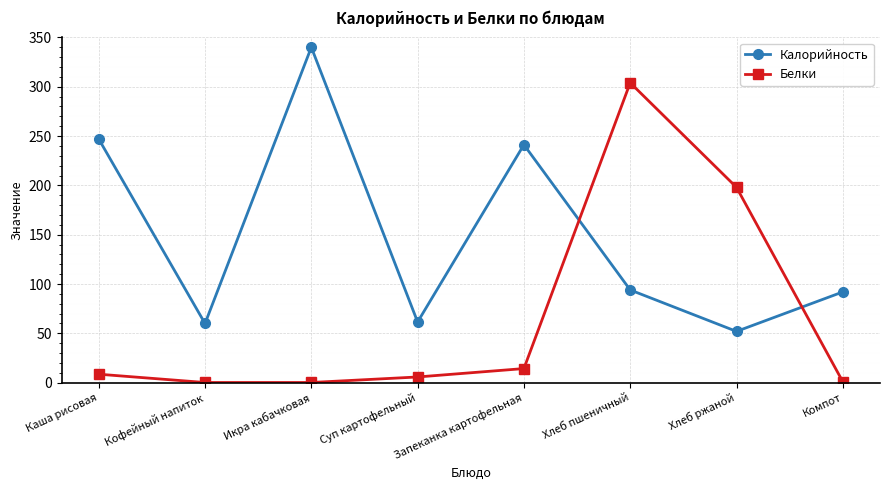

What is the difference between the maximum and second lowest values in the Калорийность series?

280.0